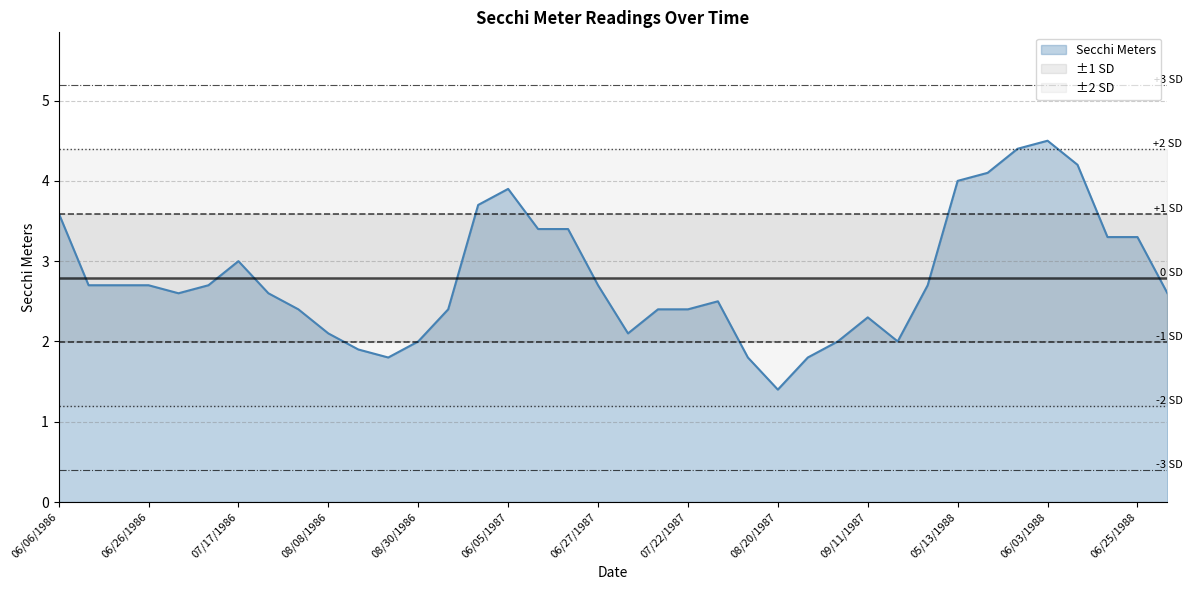

What is the sum of the values at 07/17/1986 and 07/10/1986?

5.7